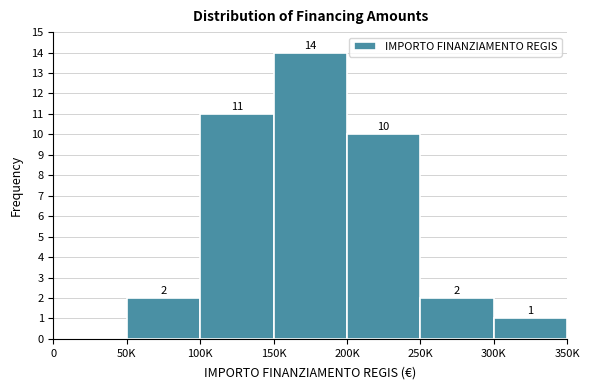

Reading left to right, extract all data points from this chart.

0=0	50K=2	100K=11	150K=14	200K=10	250K=2	300K=1